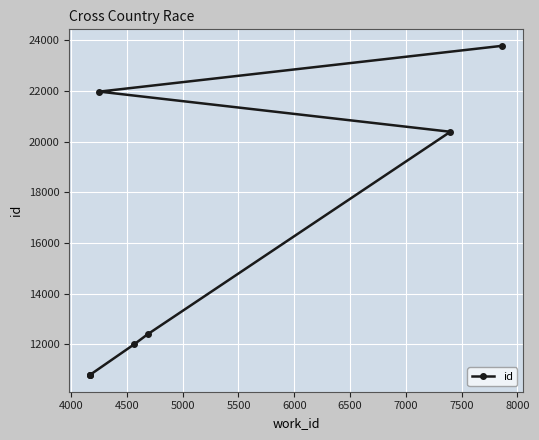

Reading left to right, what are all the values shown in this chart?

10782	10786	10791	12009	12397	20387	21971	23778